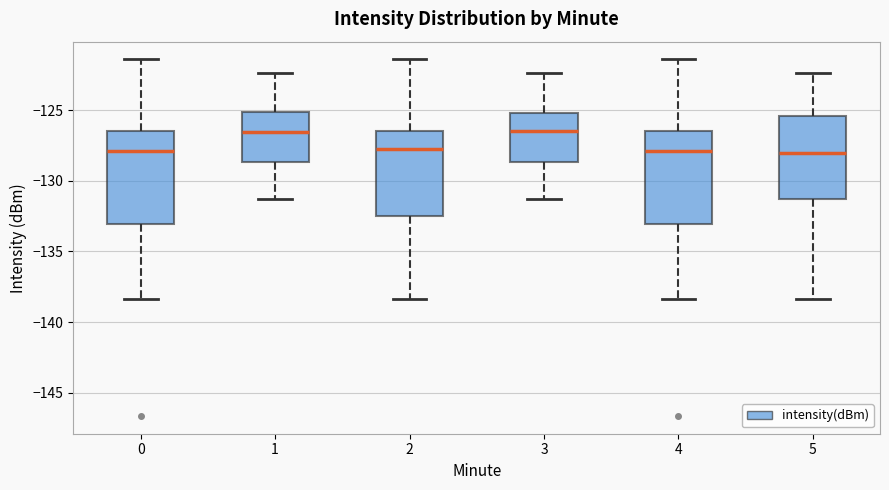

Reading left to right, read every box against the y-axis: the position of its median line, the range the box covers, and the ends of its whiskers. The values are not printed on the chart, so give them approximately, as read against the axis.

0: median -128.0, box -133.0 to -126.5, whiskers -138.5 to -121.5
1: median -126.5, box -128.5 to -125.0, whiskers -131.5 to -122.5
2: median -127.5, box -132.5 to -126.5, whiskers -138.5 to -121.5
3: median -126.5, box -128.5 to -125.0, whiskers -131.5 to -122.5
4: median -128.0, box -133.0 to -126.5, whiskers -138.5 to -121.5
5: median -128.0, box -131.5 to -125.5, whiskers -138.5 to -122.5